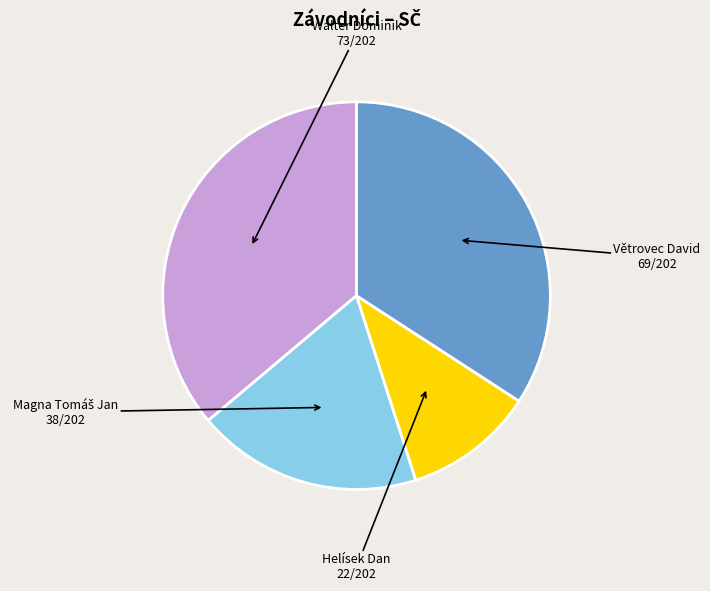

Is there a majority slice in this chart?

No